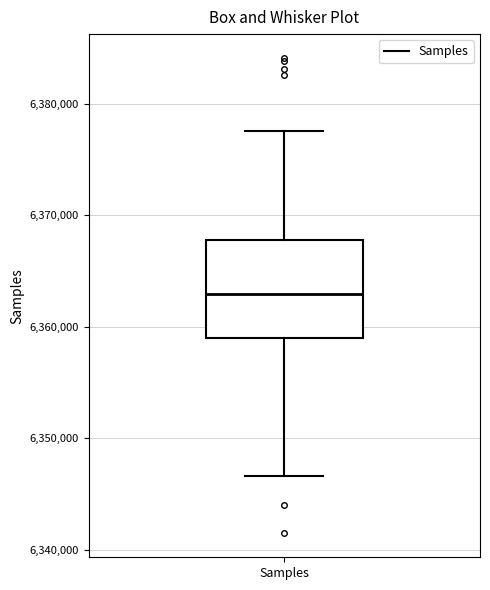

Where does the lower whisker of the box for Samples end on the y-axis? The values are not printed on the chart, so give them approximately, as read against the axis.

6347000